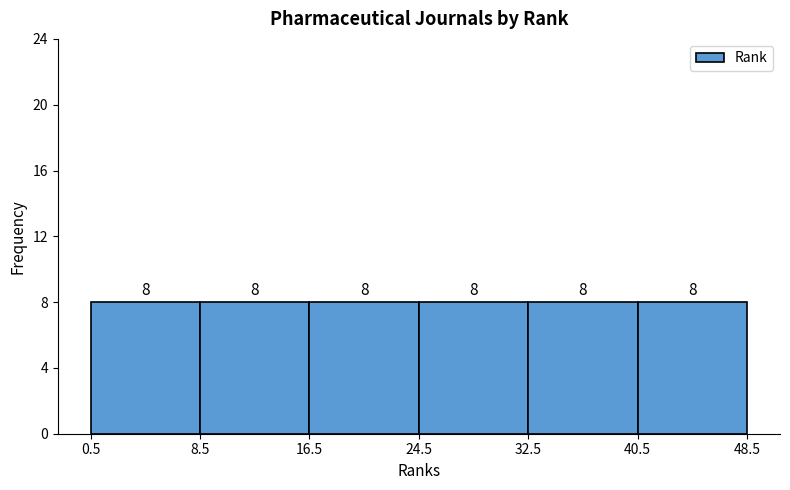

What is the height of the bar covering 32.5 to 40.5 on the x-axis?

8